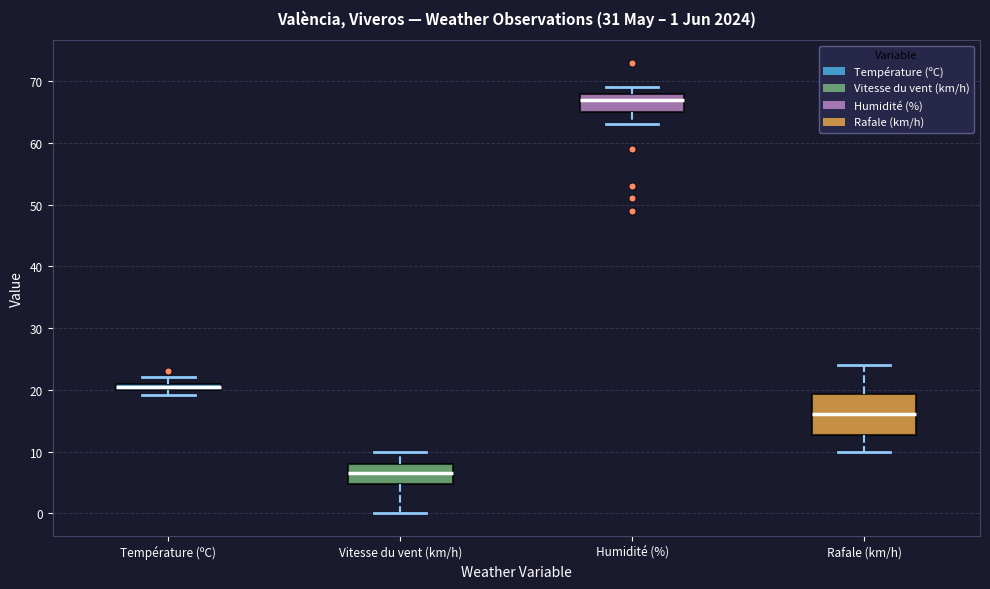

Comparing the boxes themselves (not the whiskers), which one is the tallest?

Rafale (km/h)